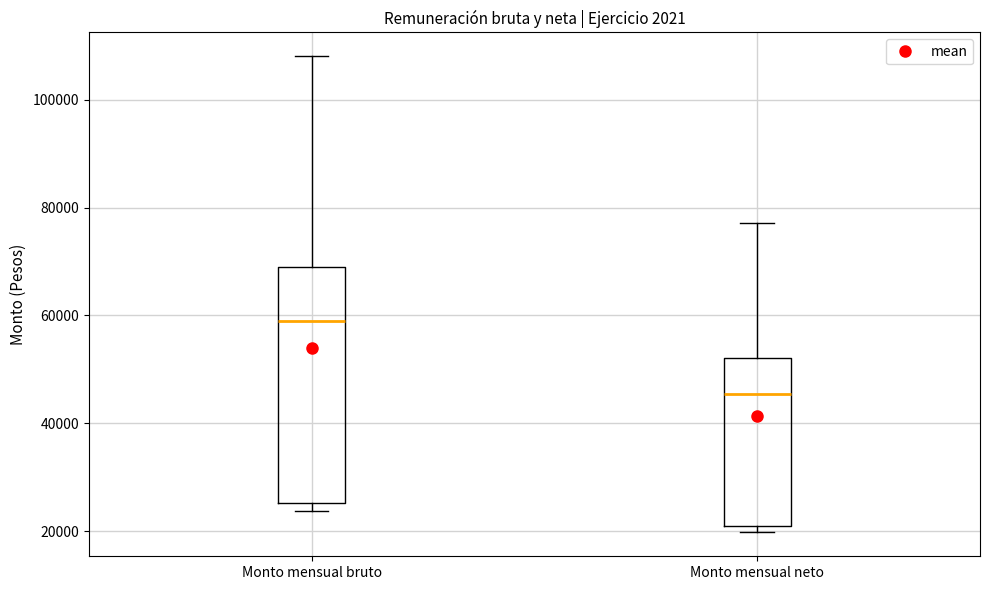

Reading left to right, read every box against the y-axis: the position of its median line, the range the box covers, and the ends of its whiskers. The values are not printed on the chart, so give them approximately, as read against the axis.

Monto mensual bruto: median 60000, box 26000 to 68000, whiskers 24000 to 108000
Monto mensual neto: median 46000, box 20000 to 52000, whiskers 20000 (just below the box's lower edge) to 78000